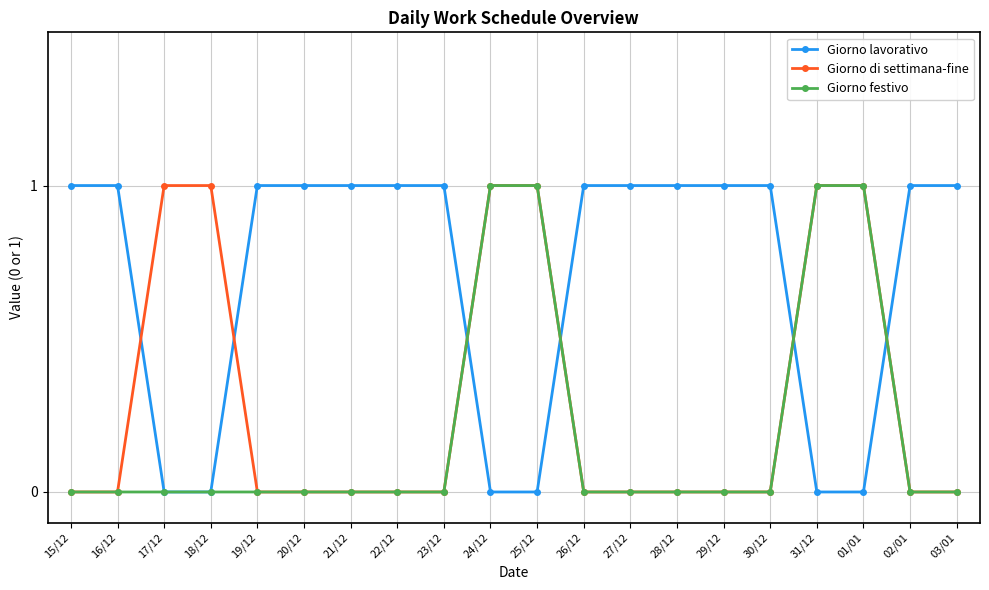

What are all the series names shown in the legend?

Giorno lavorativo, Giorno di settimana-fine, Giorno festivo